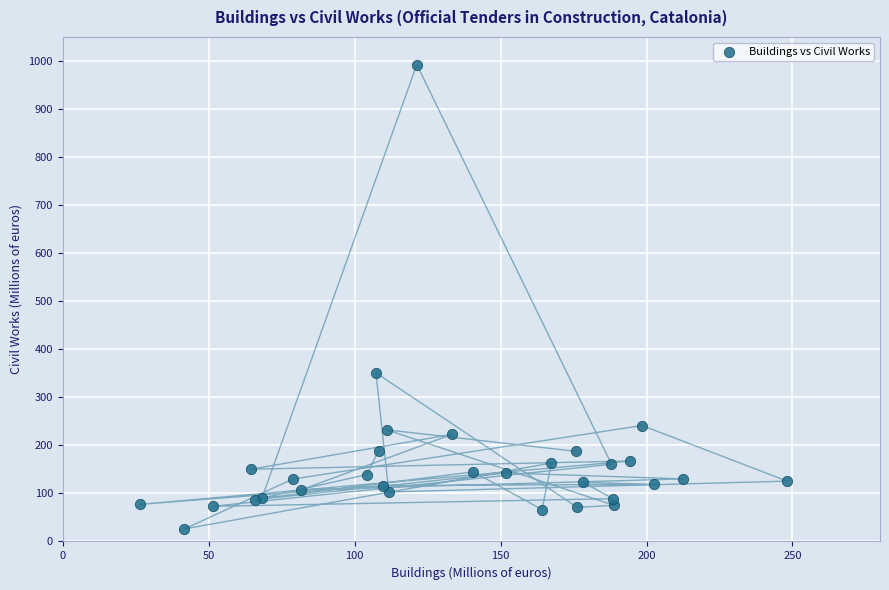

What Y value in the scatter plot is closest to 509?

350.9